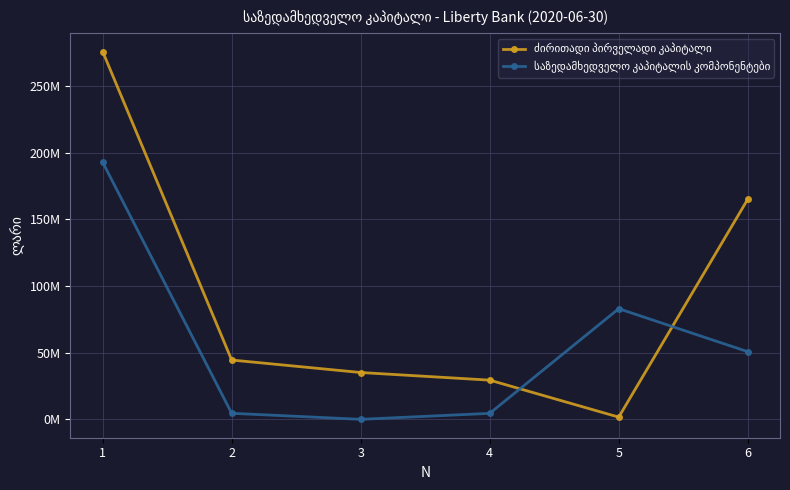

What is the difference between the საზედამხედველო კაპიტალის კომპონენტები values at 2 and 6?

46180819